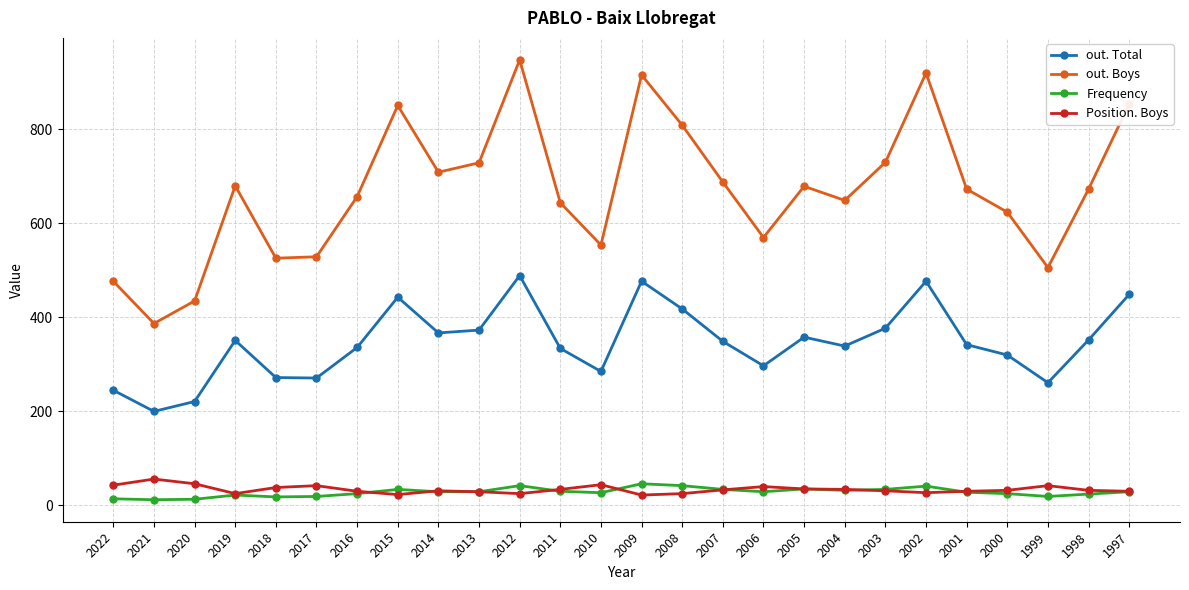

True or false: out. Boys and Position. Boys intersect in this chart.

False